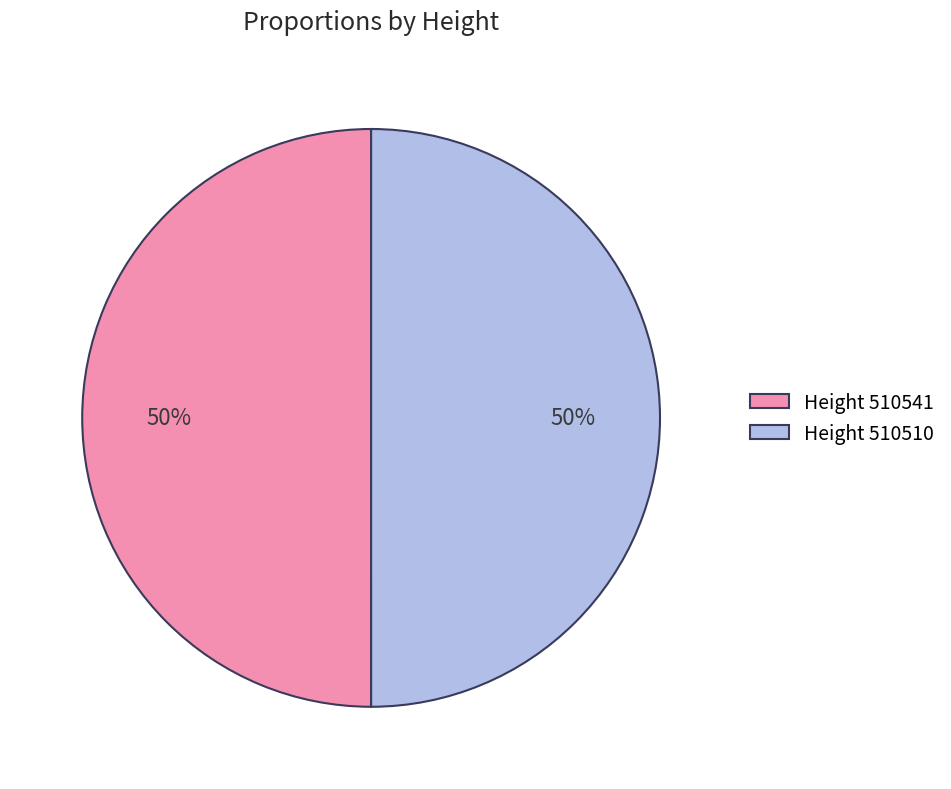

Approximately how many times larger is the value at Height 510510 compared to Height 510541?

1.0